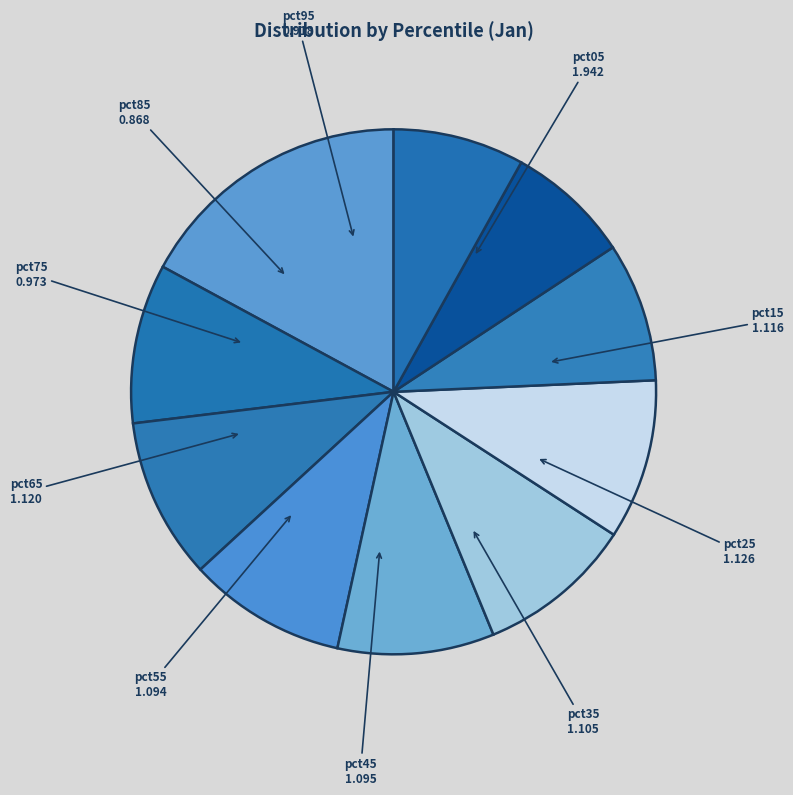

Which slice is the largest?

pct05